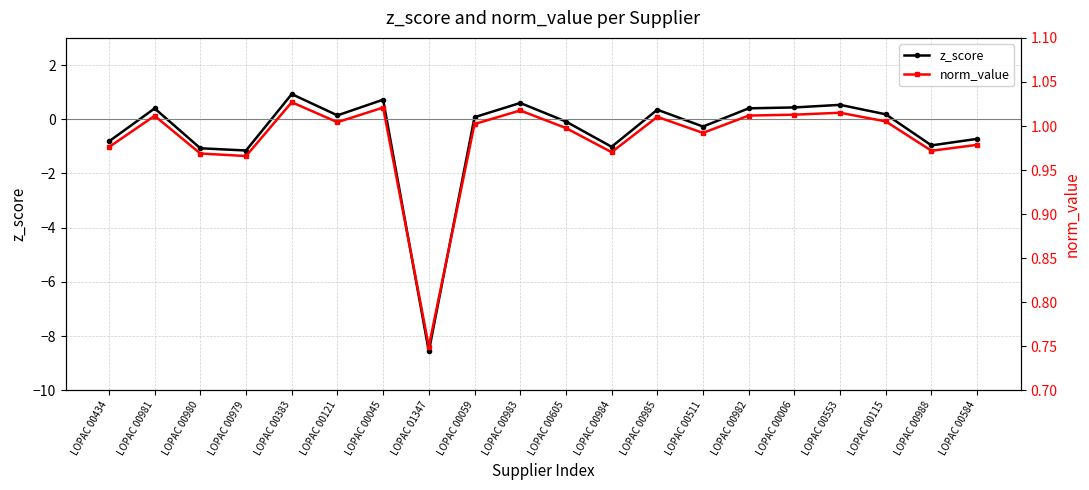

Between LOPAC 00006 and LOPAC 00584, which series saw the biggest shift?

z_score